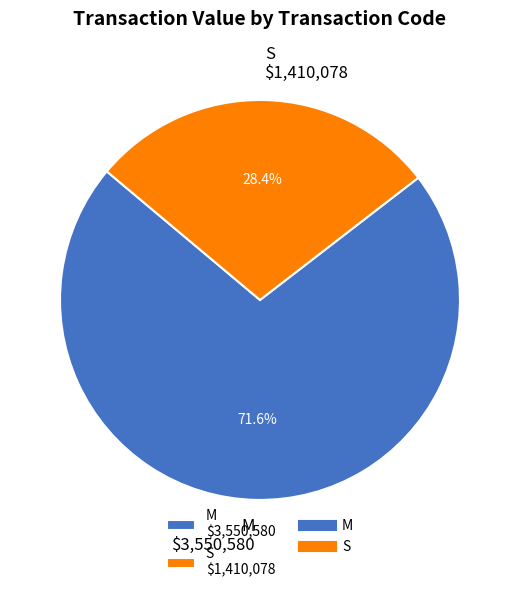

What is the smallest slice in the pie chart?

S $1,410,078